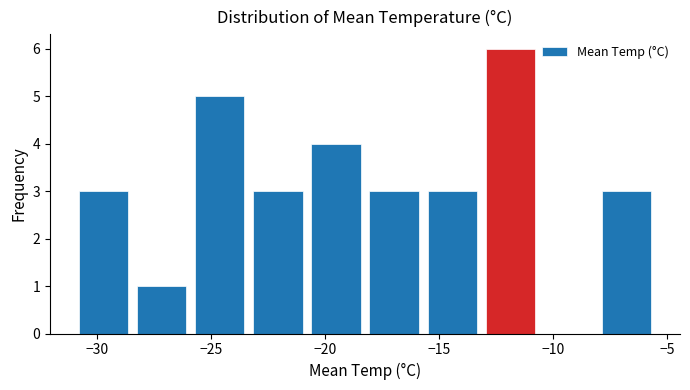

Reading left to right, transcribe this chart: for each bar, give the range it covers on the x-axis and its height. Neither the bar edges nor the heights are printed on the chart, so give them approximately, as read against the axes.

-31.00 to -28.45: 3
-28.45 to -25.90: 1
-25.90 to -23.35: 5
-23.35 to -20.80: 3
-20.80 to -18.25: 4
-18.25 to -15.70: 3
-15.70 to -13.15: 3
-13.15 to -10.60: 6
-10.60 to -8.05: 0
-8.05 to -5.50: 3